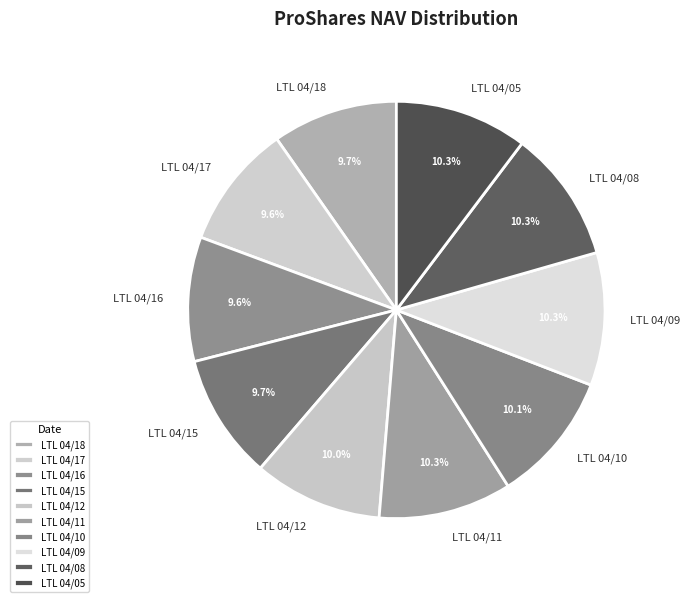

What percentage is the LTL 04/15 slice, to the nearest percent?

10%